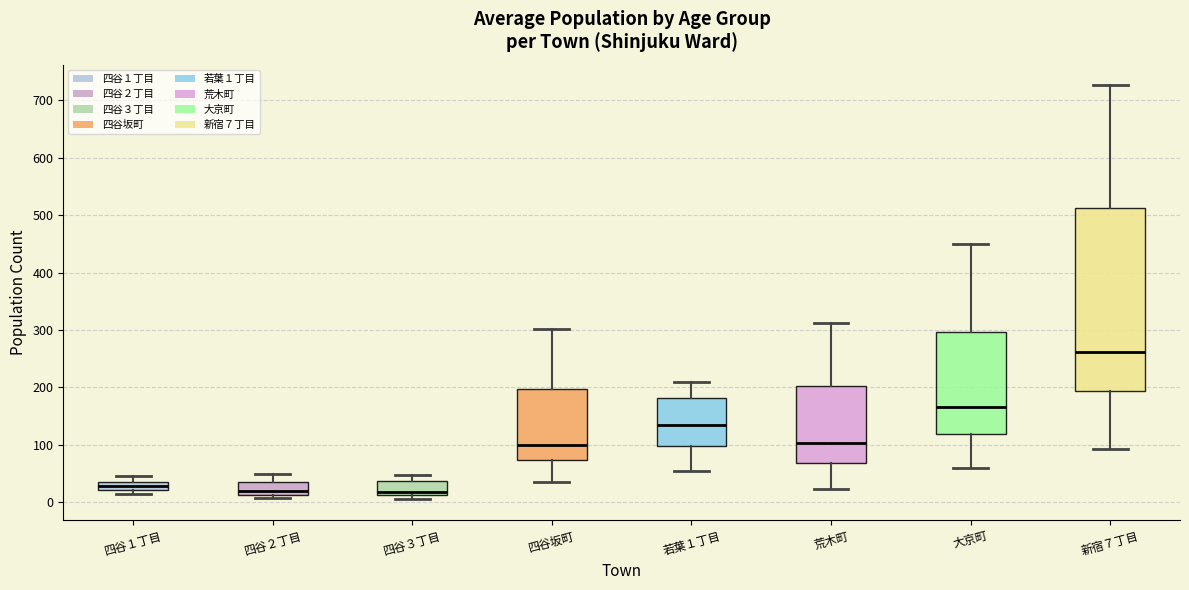

Which box is the tallest, from its lower edge to its upper edge?

新宿７丁目